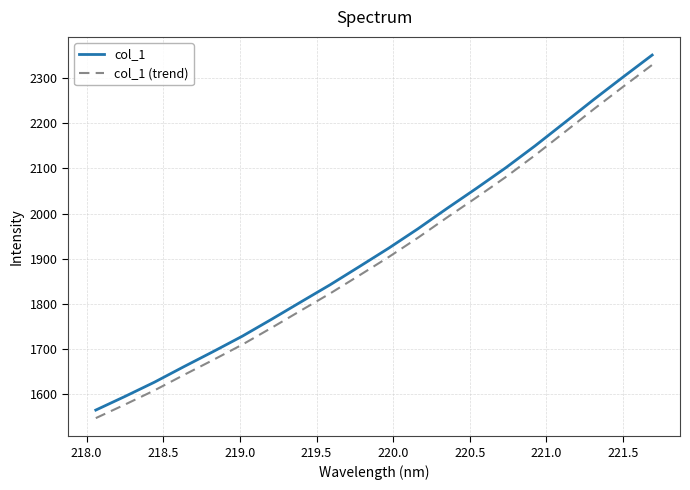

What is the difference between the maximum and minimum values in the col_1 (trend) series?

781.9